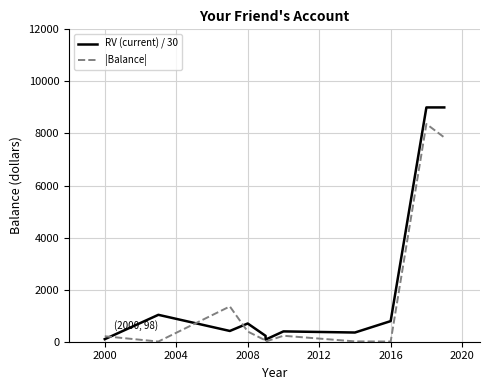

What is the maximum value shown in the chart?

9000.0